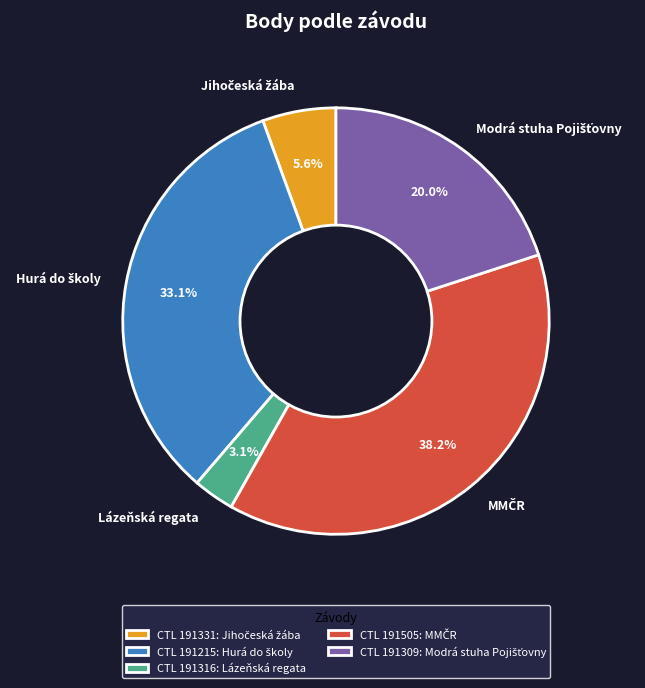

Does any single category account for the majority?

No